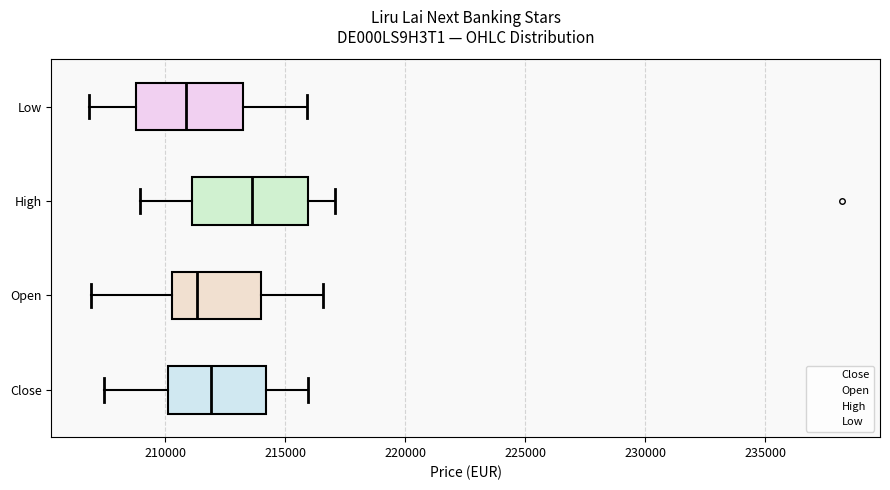

Reading bottom to top, transcribe this box plot: for each box, give where its median line is, the range the box spans, and where its two whiskers end, as read against the x-axis. The values are not printed on the chart, so give them approximately, as read against the axis.

Close: median 212000, box 210000 to 214000, whiskers 207500 to 216000
Open: median 211500, box 210500 to 214000, whiskers 207000 to 216500
High: median 213500, box 211000 to 216000, whiskers 209000 to 217000
Low: median 211000, box 209000 to 213000, whiskers 207000 to 216000